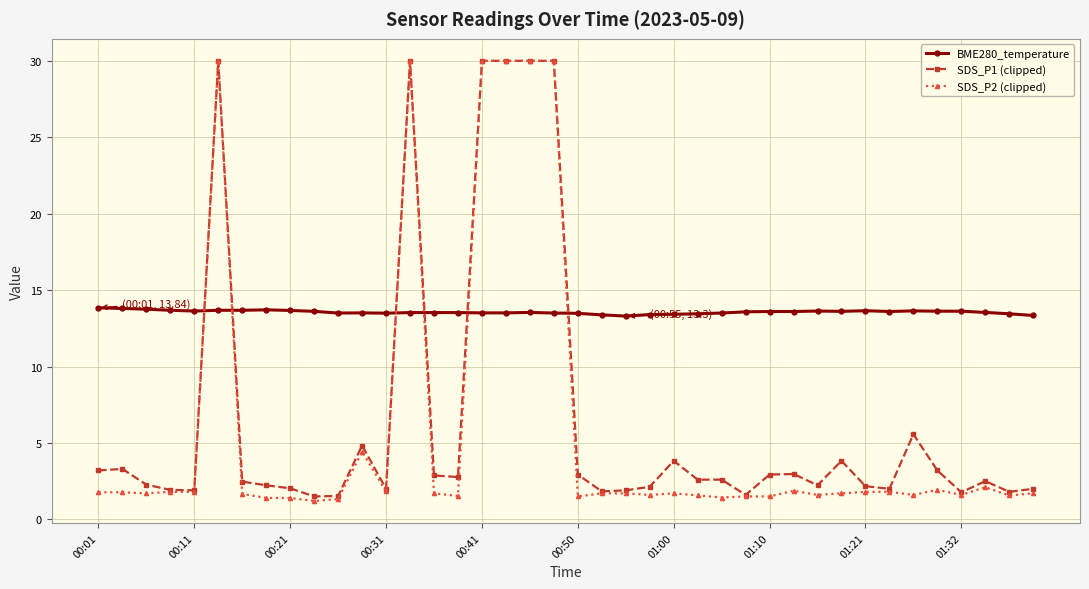

True or false: SDS_P2 (clipped) has more than 0 points higher than both neighbors.

True